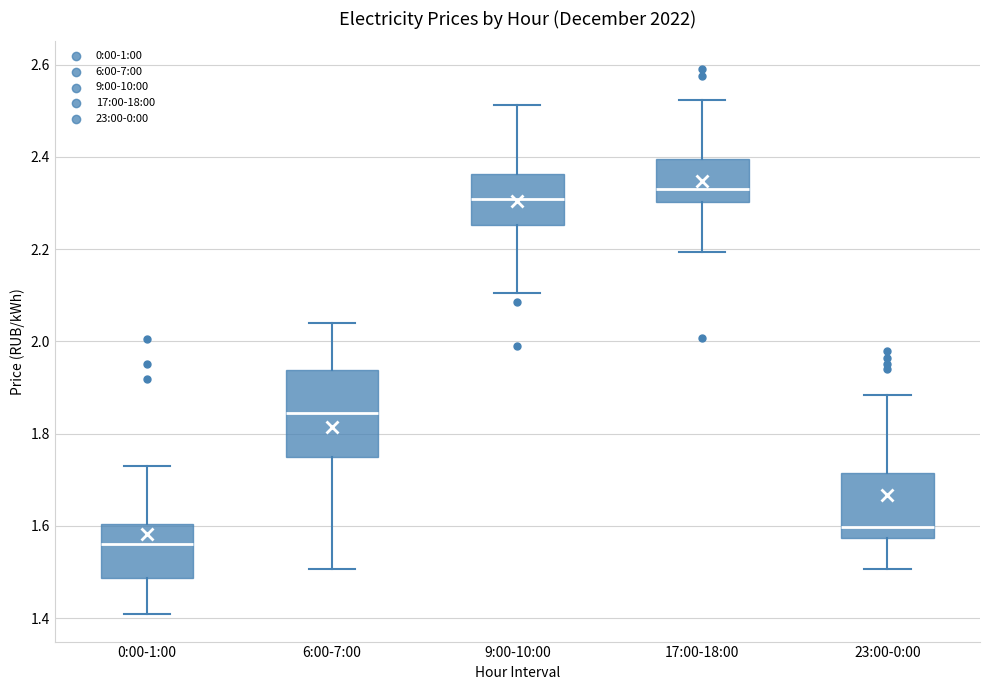

Reading left to right, transcribe this box plot: for each box, give where its median line is, the range the box spans, and where its two whiskers end, as read against the y-axis. The values are not printed on the chart, so give them approximately, as read against the axis.

0:00-1:00: median 1.56, box 1.48 to 1.60, whiskers 1.40 to 1.72
6:00-7:00: median 1.84, box 1.74 to 1.94, whiskers 1.50 to 2.04
9:00-10:00: median 2.30, box 2.26 to 2.36, whiskers 2.10 to 2.52
17:00-18:00: median 2.34, box 2.30 to 2.40, whiskers 2.20 to 2.52
23:00-0:00: median 1.60, box 1.58 to 1.72, whiskers 1.50 to 1.88